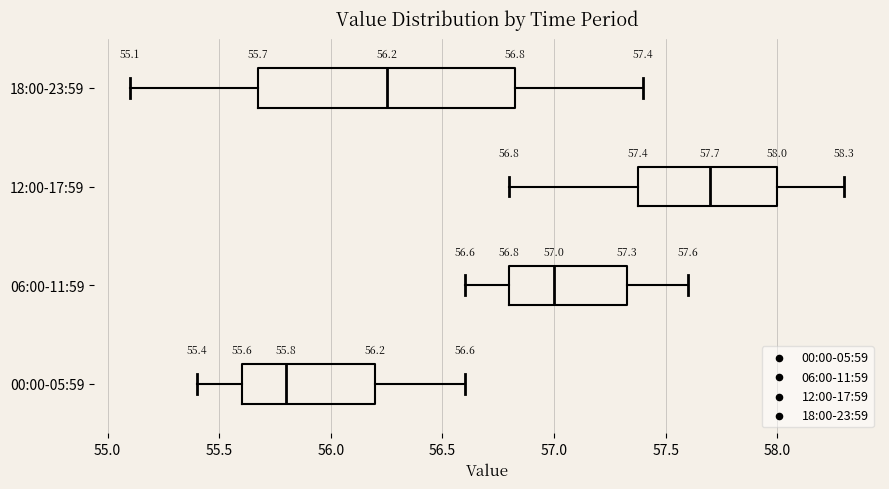

Comparing the boxes themselves (not the whiskers), which one is the widest?

18:00-23:59